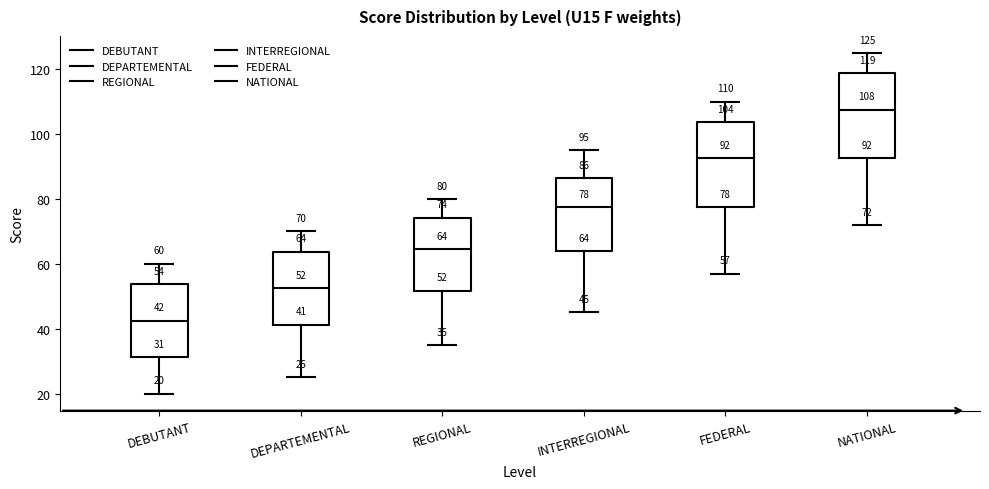

Which box has the lowest median line?

DEBUTANT